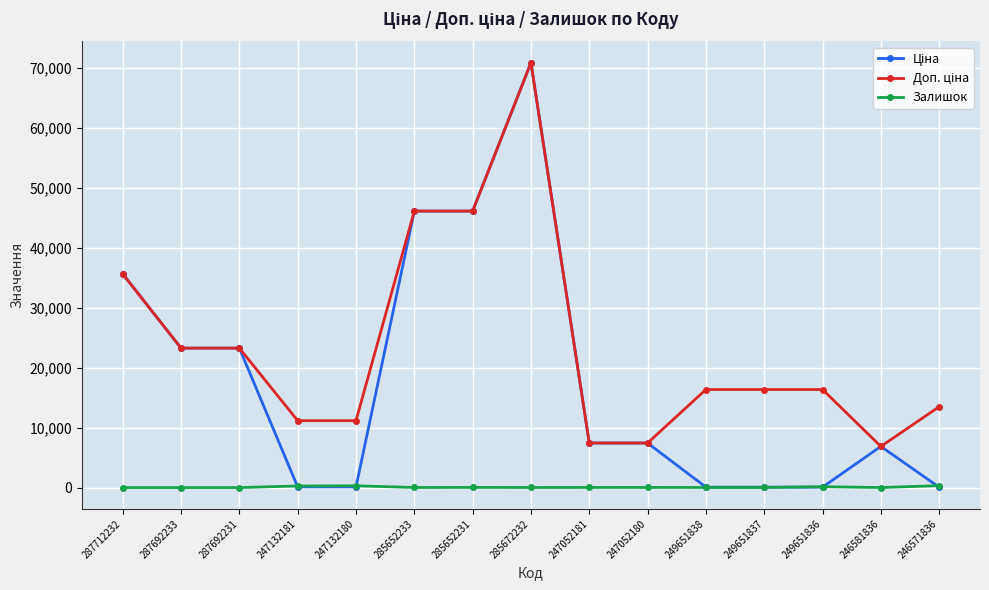

Which label corresponds to the largest value in the chart?

285672232